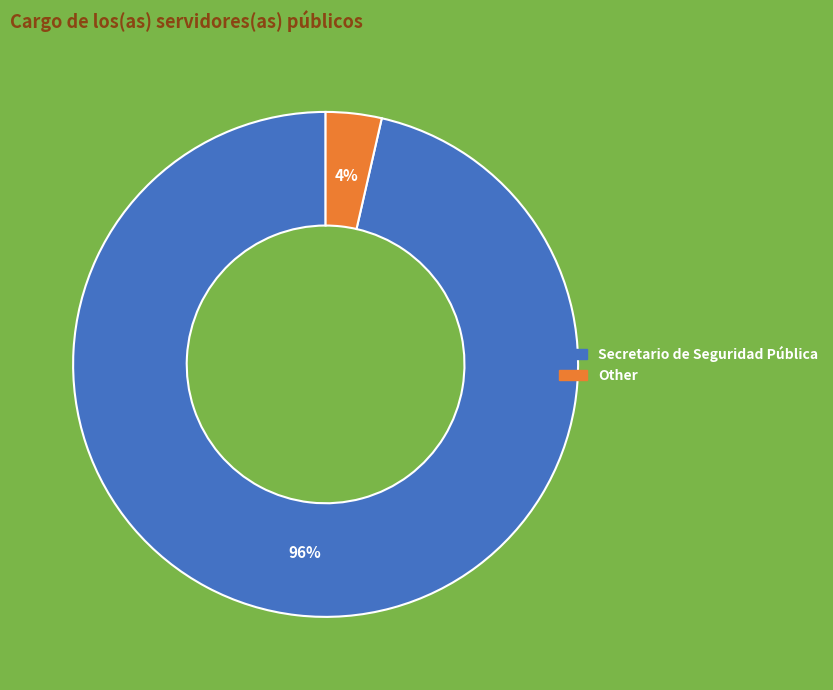

To the nearest percent, what percentage of the pie is Other?

4%